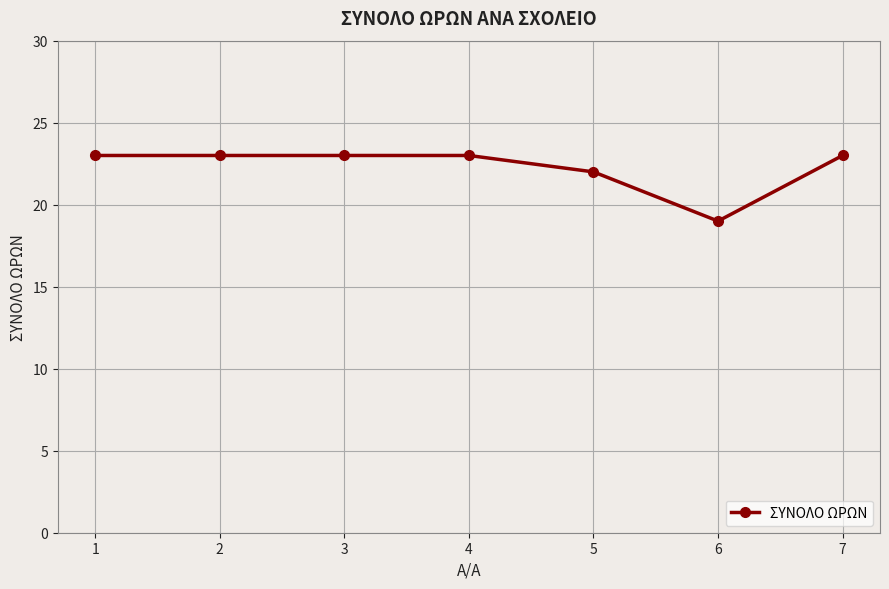

What is the average value?

22